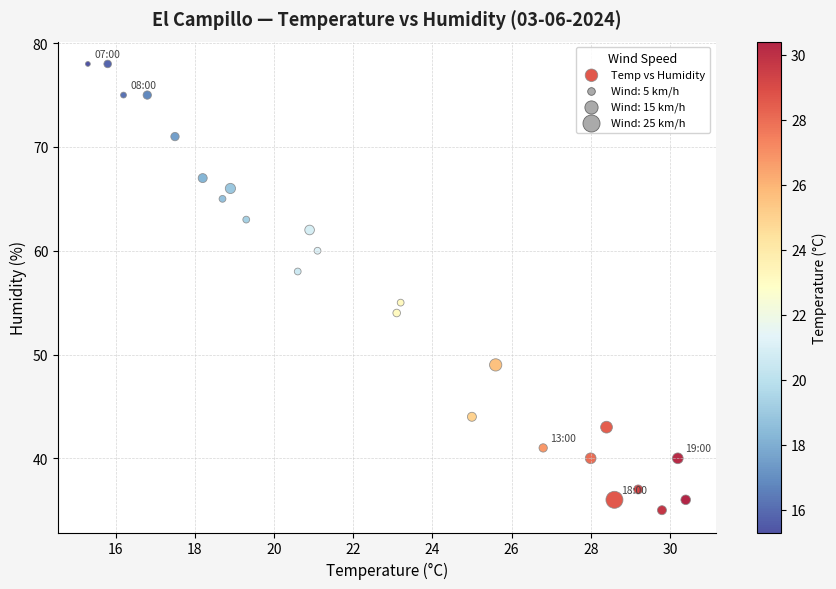

What Y value in the scatter plot is closest to 56?

55